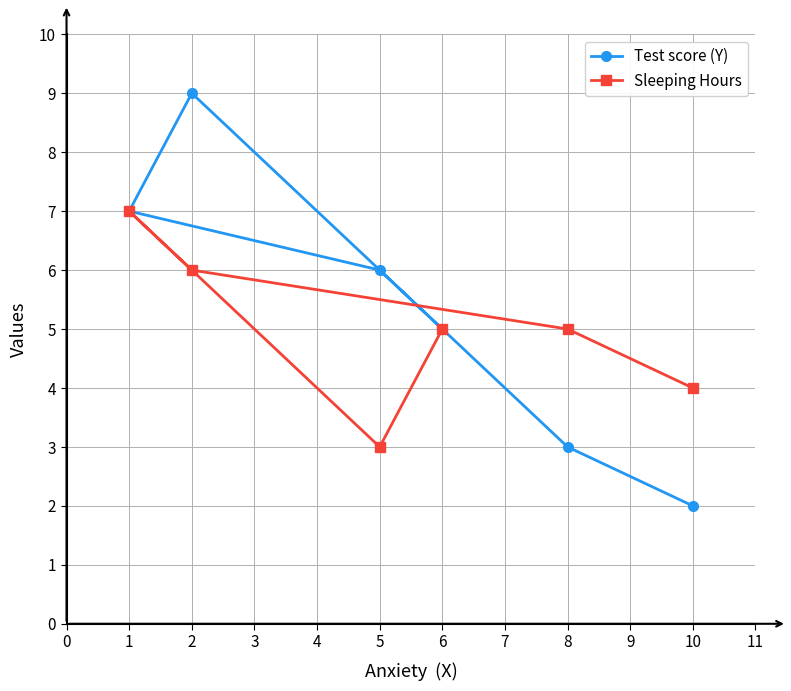

How many categories are shown in the chart?

6